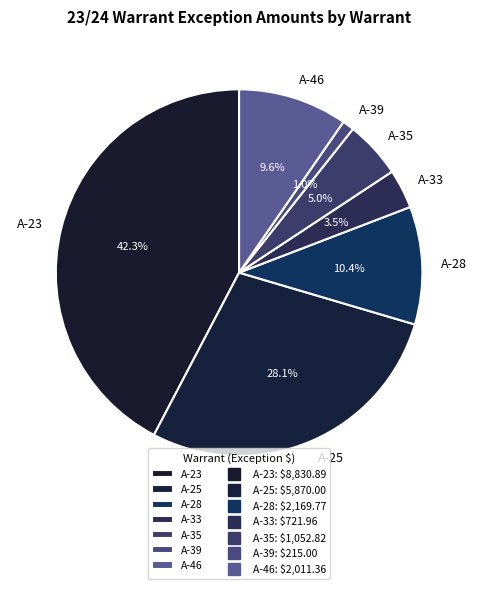

The A-39 slice represents 12% of the pie. True or false?

False